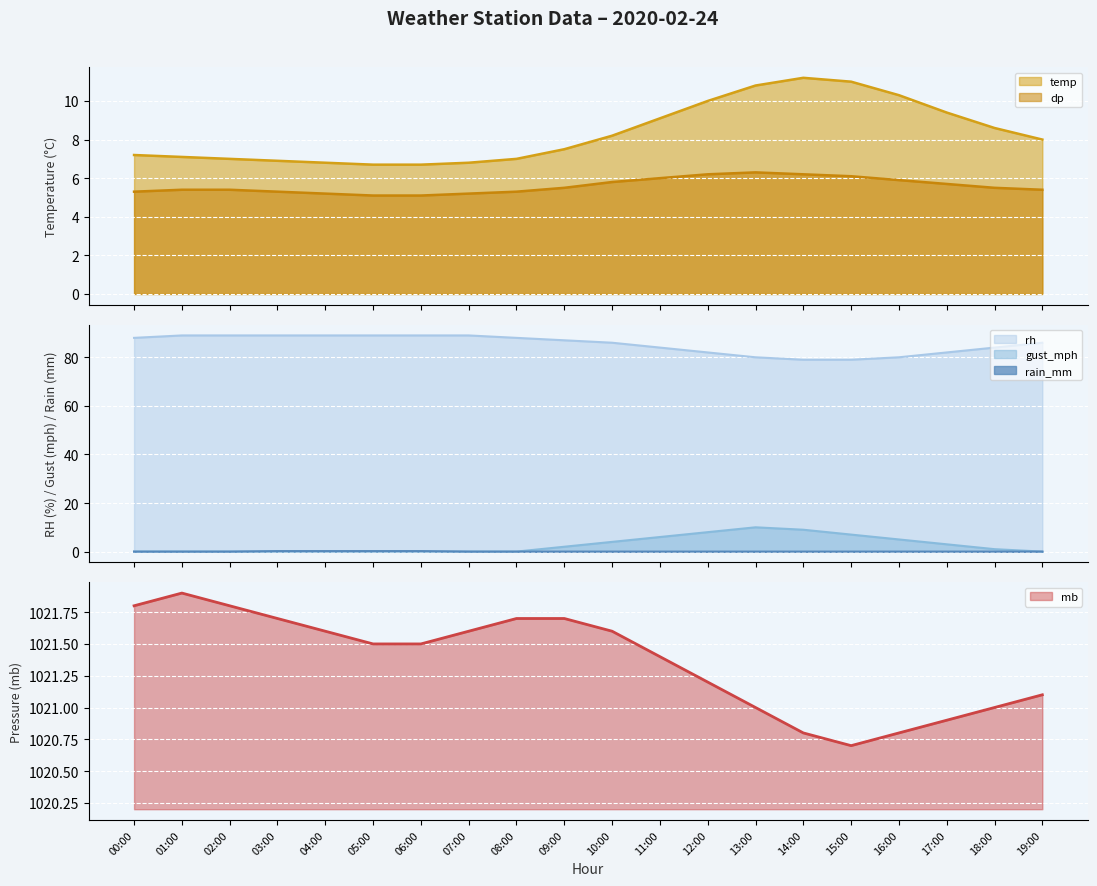

What is the total value across all series at 01:00?

1123.4